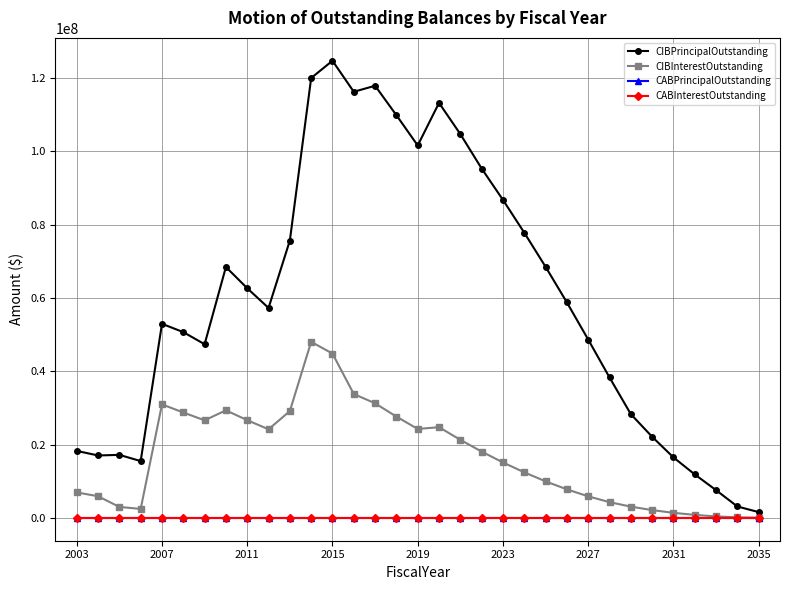

Is this an area chart (filled region under the line)?

No